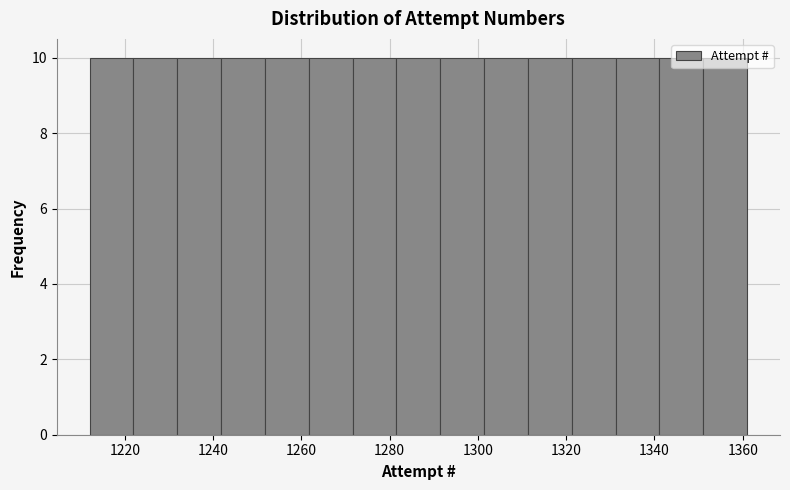

Reading left to right, transcribe this chart: for each bar, give the range it covers on the x-axis and its height. Neither the bar edges nor the heights are printed on the chart, so give them approximately, as read against the axes.

1212 to 1222: 10
1222 to 1232: 10
1232 to 1242: 10
1242 to 1252: 10
1252 to 1262: 10
1262 to 1272: 10
1272 to 1282: 10
1282 to 1292: 10
1292 to 1302: 10
1302 to 1312: 10
1312 to 1322: 10
1322 to 1332: 10
1332 to 1342: 10
1342 to 1352: 10
1352 to 1362: 10